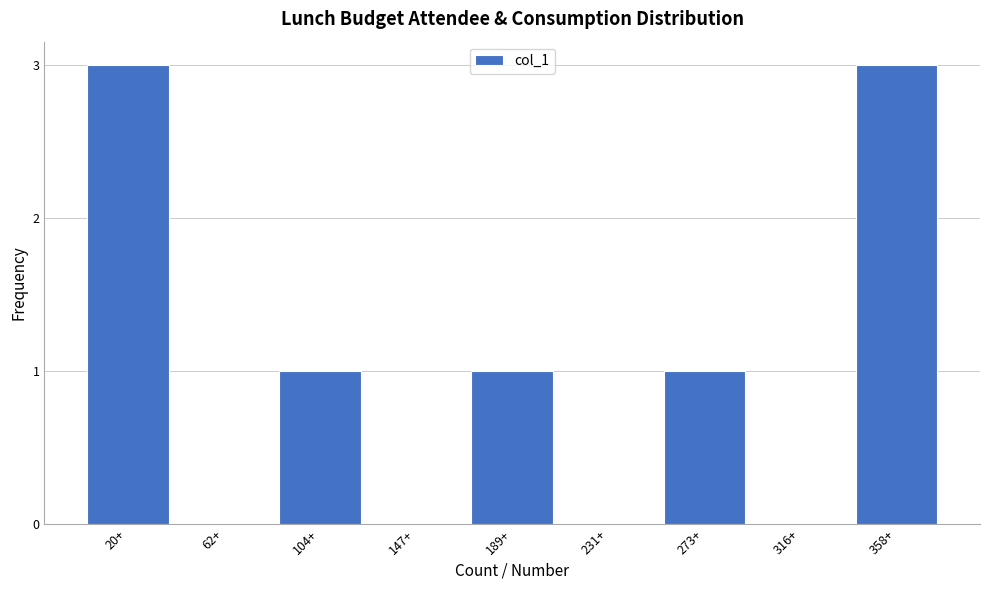

Reading right to left, list all the values displayed in this chart.

358+=3	316+=0	273+=1	231+=0	189+=1	147+=0	104+=1	62+=0	20+=3